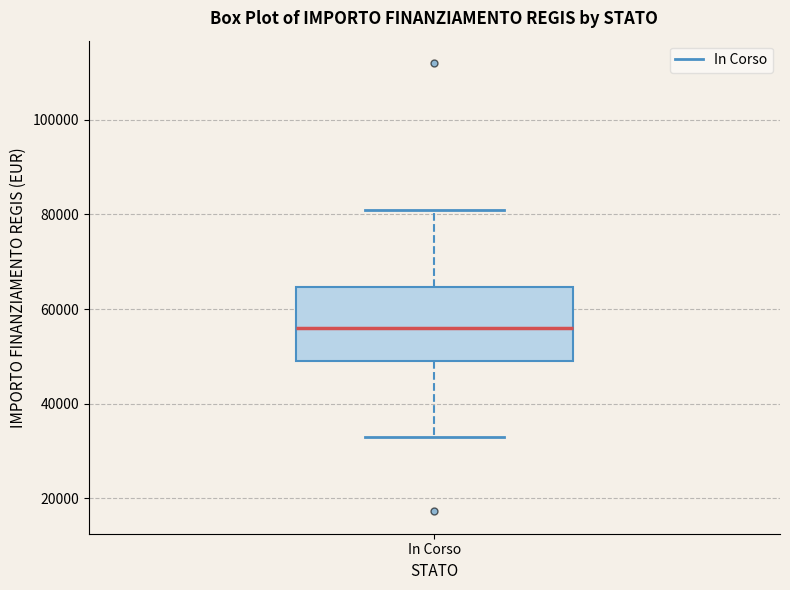

Read this box plot against the y-axis: the position of the median line, the range covered by the box, and the ends of both whiskers. The values are not printed on the chart, so give them approximately, as read against the axis.

median 56000, box 50000 to 64000, whiskers 32000 to 80000